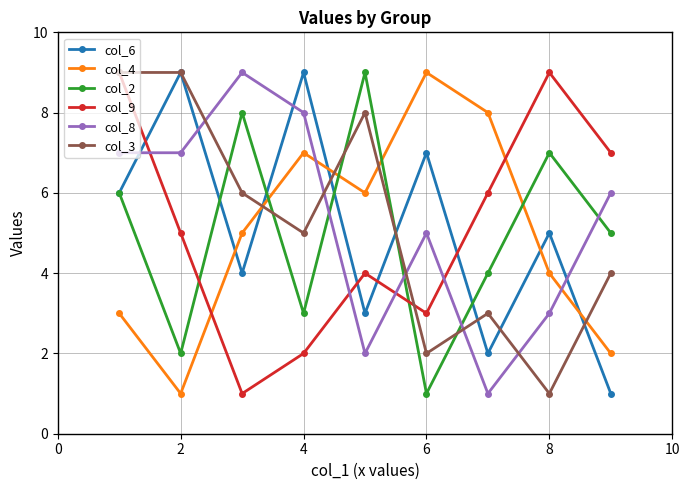

True or false: col_3 and col_4 cross at least once.

True